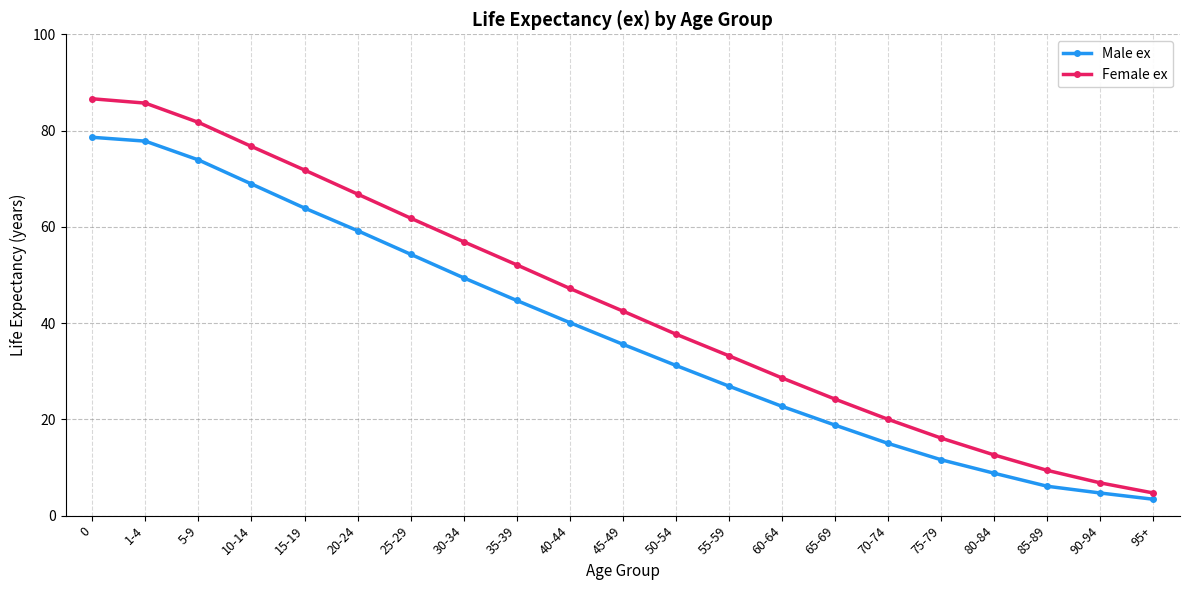

How many values in the Female ex series are below 42?

10